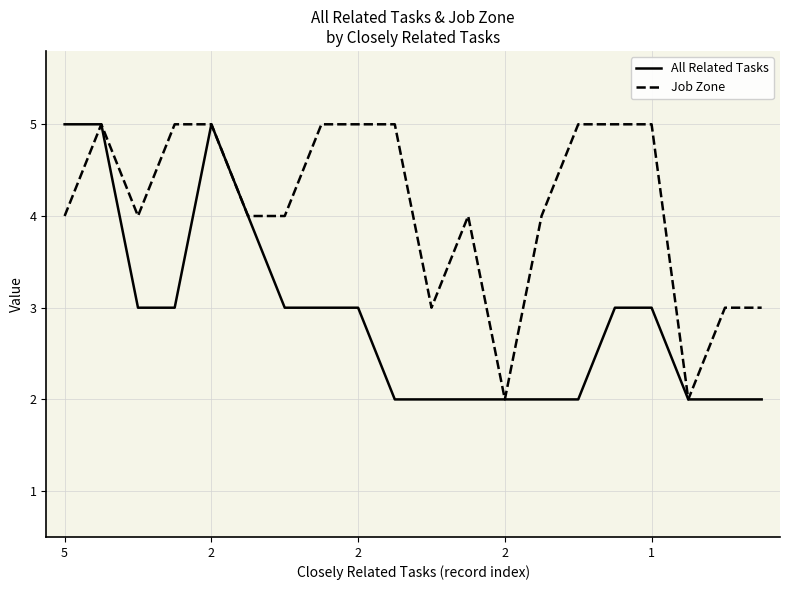

List the series in order of their overall mean, lowest first.

All Related Tasks, Job Zone